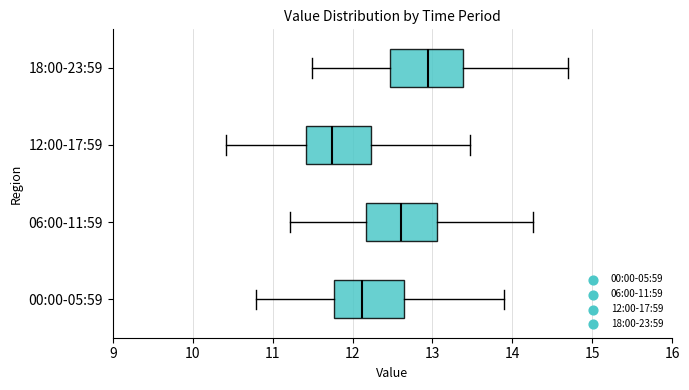

Where does the right whisker of the box for 18:00-23:59 end on the x-axis? The values are not printed on the chart, so give them approximately, as read against the axis.

14.7